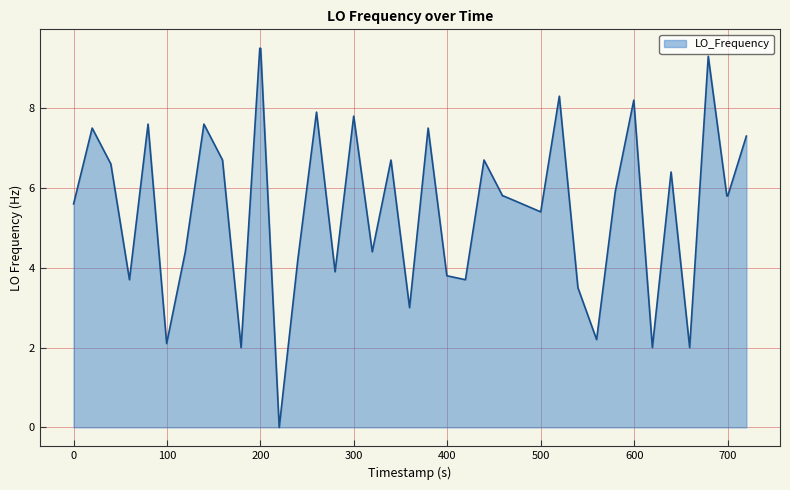

What is the greatest value displayed?

9.5